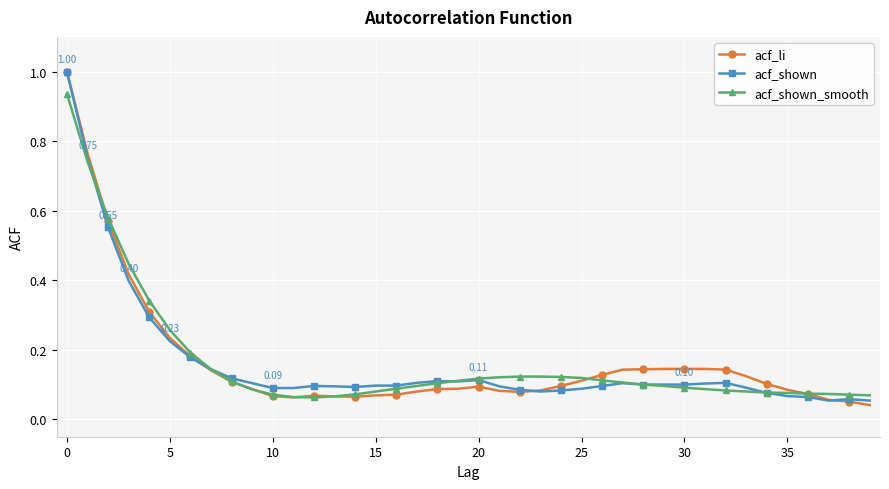

True or false: acf_shown has more than 1 interior local peaks.

True